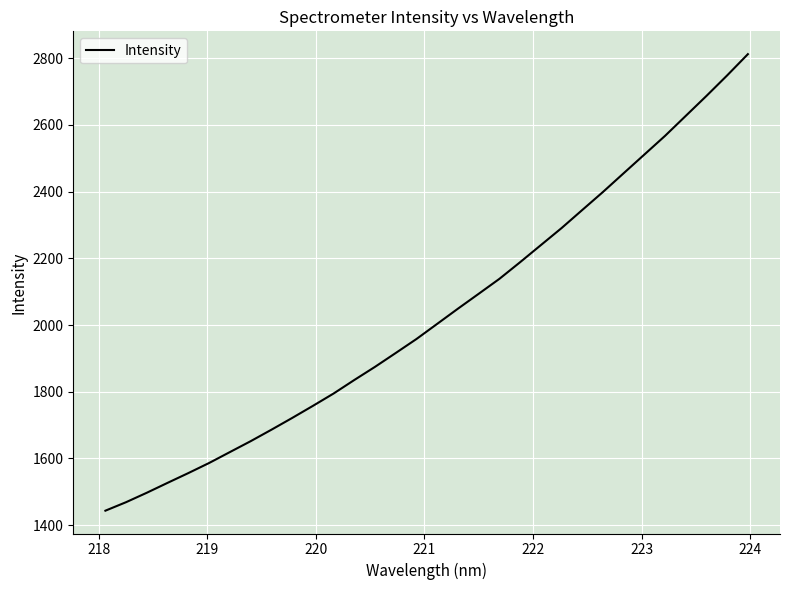

What is the difference between the maximum and minimum values?

1368.3